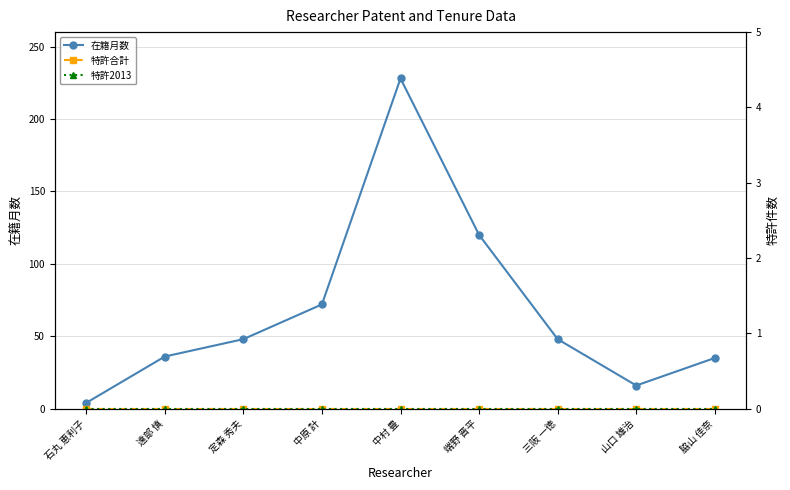

The value of 在籍月数 at 定森 秀夫 is 75. True or false?

False